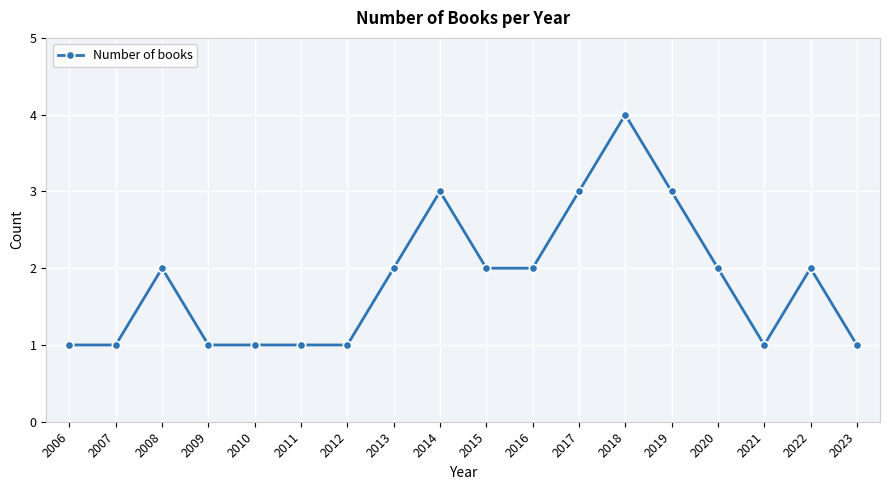

Is it true that the value at 2023 is 1?

True